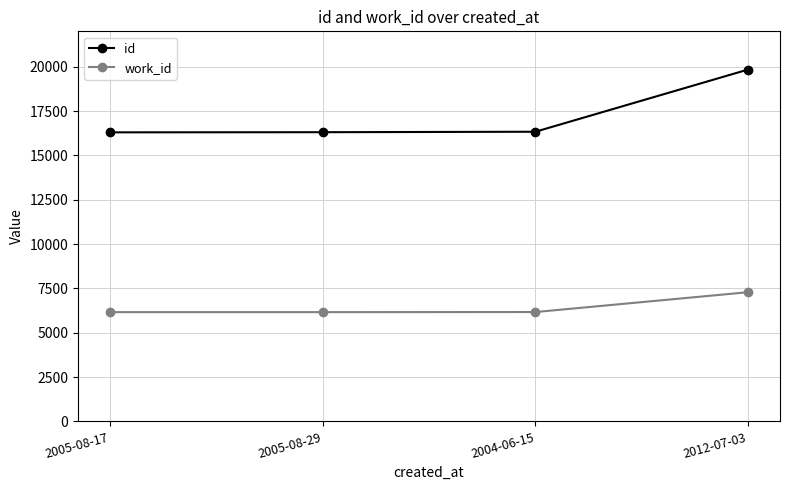

Which series has the largest total across all categories?

id